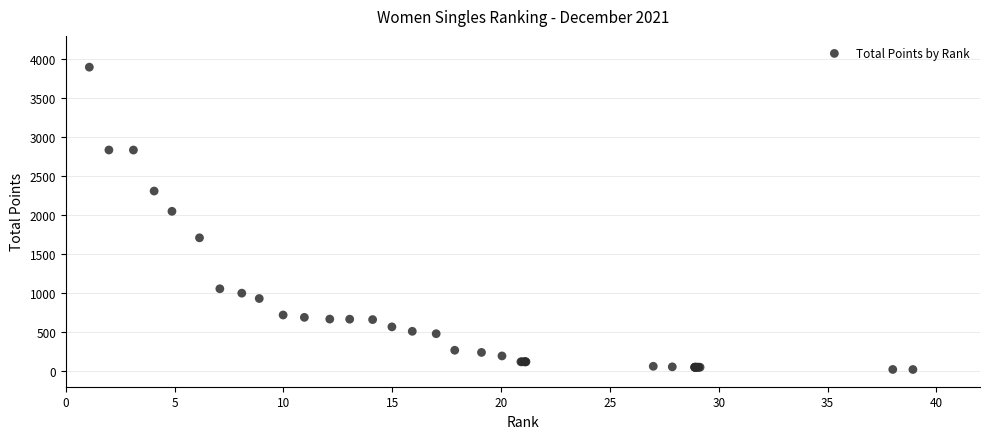

What Y value in the scatter plot is closest to 1959?

2050.0